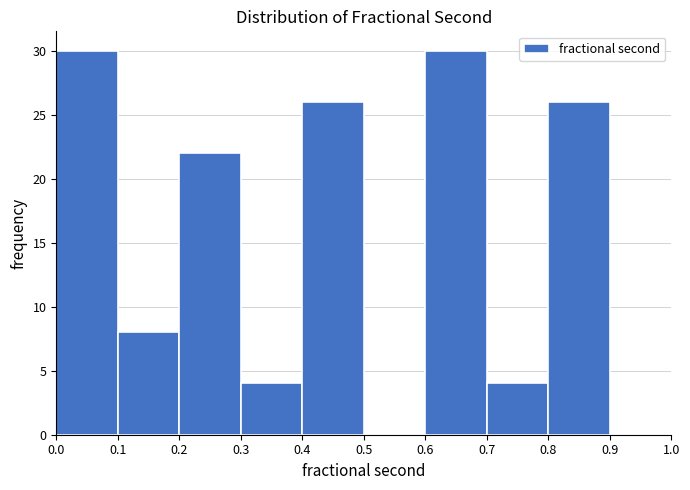

Reading left to right, transcribe this chart: for each bar, give the range it covers on the x-axis and its height. The values are not printed on the chart, so give them approximately, as read against the axis.

0.0 to 0.1: 30
0.1 to 0.2: 8
0.2 to 0.3: 22
0.3 to 0.4: 4
0.4 to 0.5: 26
0.5 to 0.6: 0
0.6 to 0.7: 30
0.7 to 0.8: 4
0.8 to 0.9: 26
0.9 to 1.0: 0